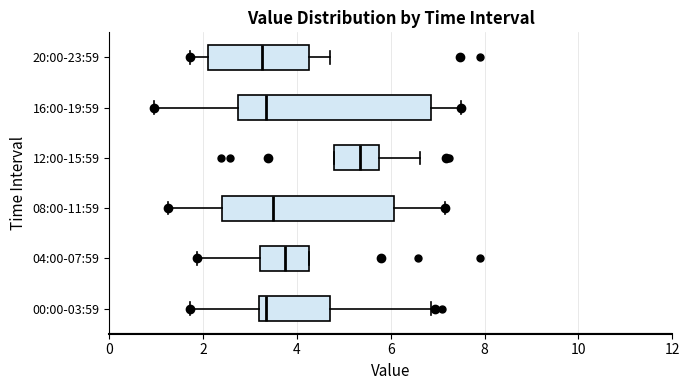

Reading bottom to top, transcribe this box plot: for each box, give where its median line is, the range the box spans, and where its two whiskers end, as read against the x-axis. The values are not printed on the chart, so give them approximately, as read against the axis.

00:00-03:59: median 3.4, box 3.2 to 4.8, whiskers 1.8 to 6.8
04:00-07:59: median 3.8, box 3.2 to 4.2, whiskers 1.8 to 4.2
08:00-11:59: median 3.6, box 2.4 to 6.0, whiskers 1.2 to 7.2
12:00-15:59: median 5.4, box 4.8 to 5.8, whiskers 4.8 to 6.6
16:00-19:59: median 3.4, box 2.8 to 6.8, whiskers 1.0 to 7.6
20:00-23:59: median 3.2, box 2.2 to 4.2, whiskers 1.8 to 4.8